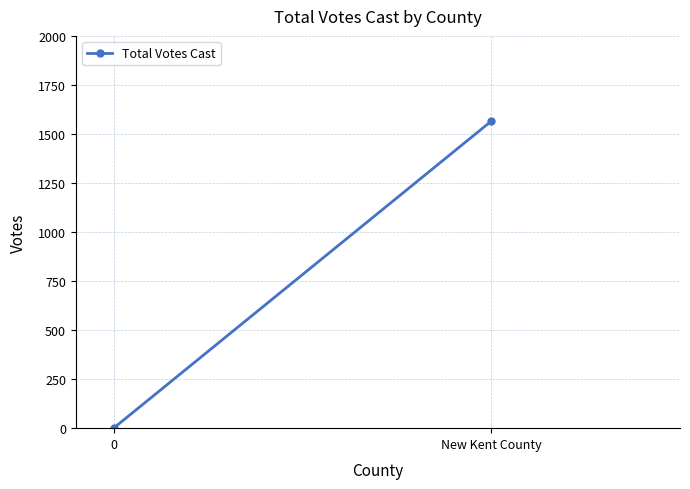

What is the sum of all values?

1565